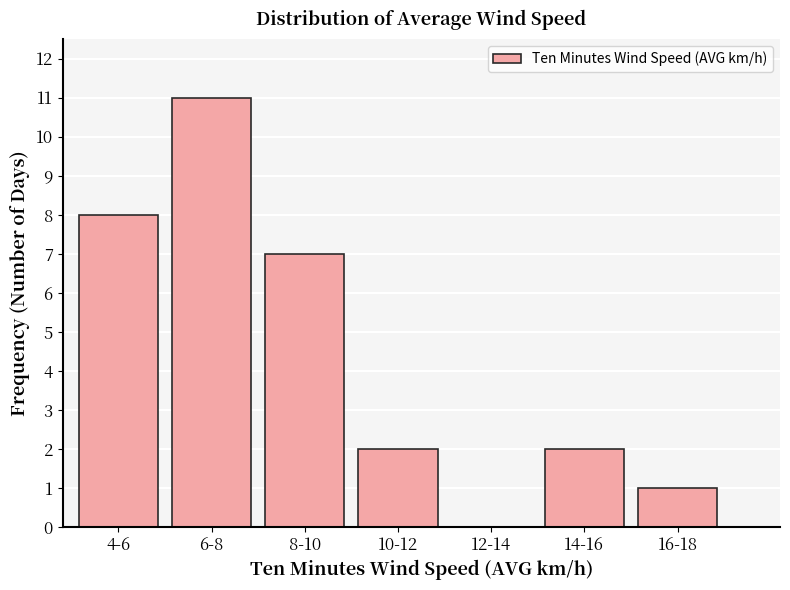

Reading left to right, transcribe all the data shown in this chart.

4-6=8	6-8=11	8-10=7	10-12=2	12-14=0	14-16=2	16-18=1